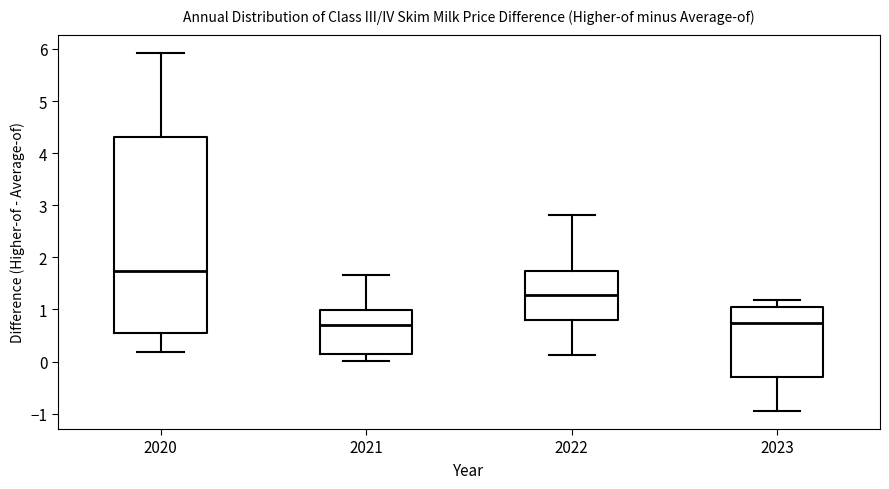

Reading left to right, transcribe this box plot: for each box, give where its median line is, the range the box spans, and where its two whiskers end, as read against the y-axis. The values are not printed on the chart, so give them approximately, as read against the axis.

2020: median 1.7, box 0.5 to 4.3, whiskers 0.2 to 5.9
2021: median 0.7, box 0.2 to 1.0, whiskers 0.0 to 1.7
2022: median 1.3, box 0.8 to 1.7, whiskers 0.1 to 2.8
2023: median 0.7, box -0.3 to 1.0, whiskers -0.9 to 1.2